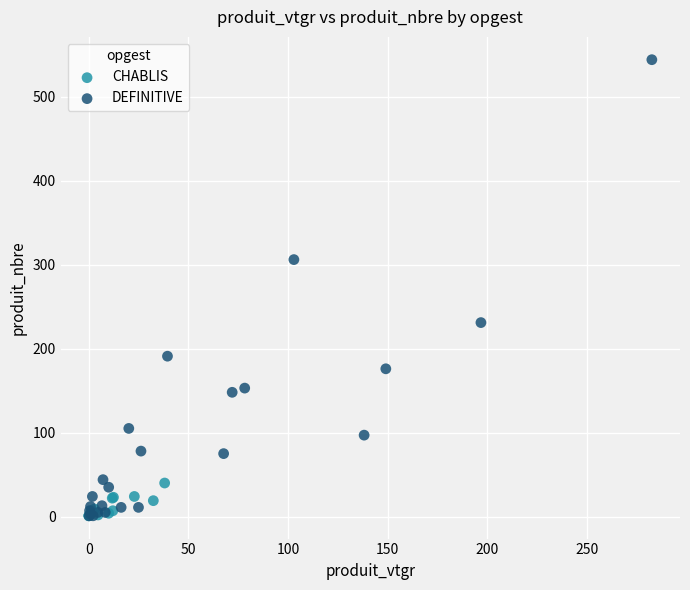

Which series has the widest spread of Y values?

DEFINITIVE